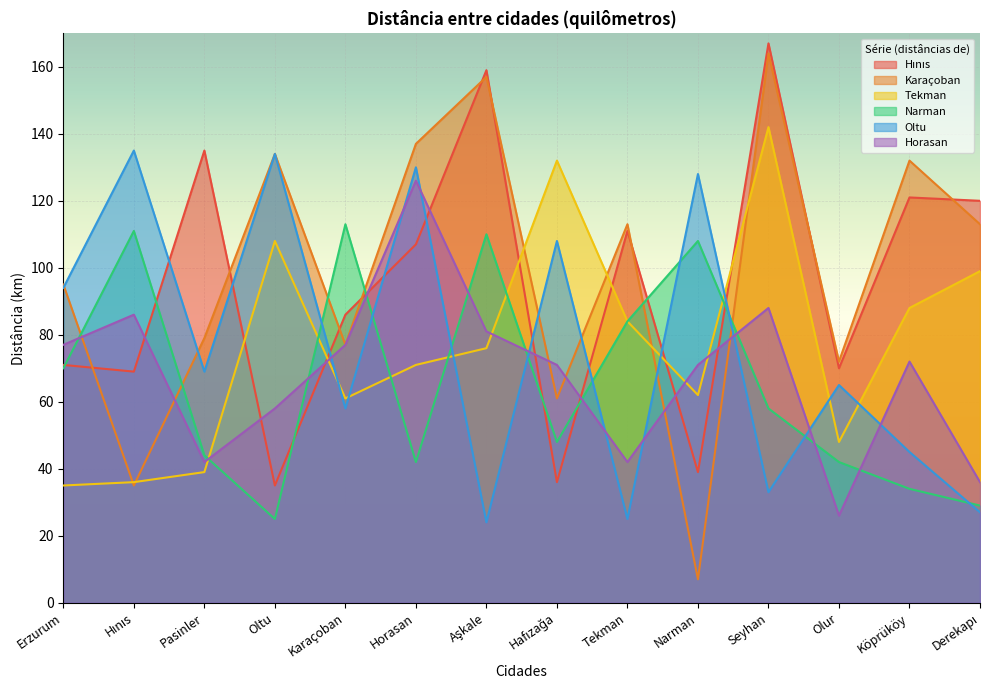

The Hınıs series shows 87 at Aşkale. True or false?

False